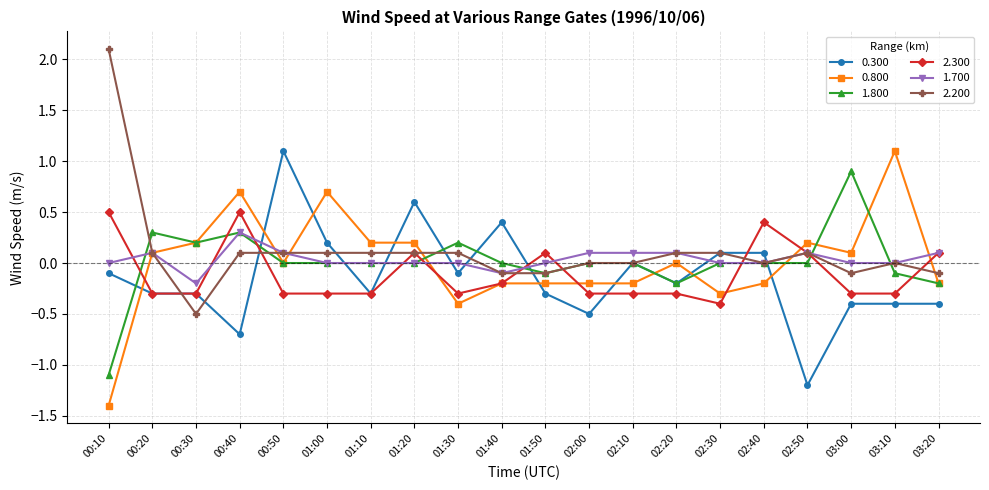

Does the chart have visible grid lines?

Yes